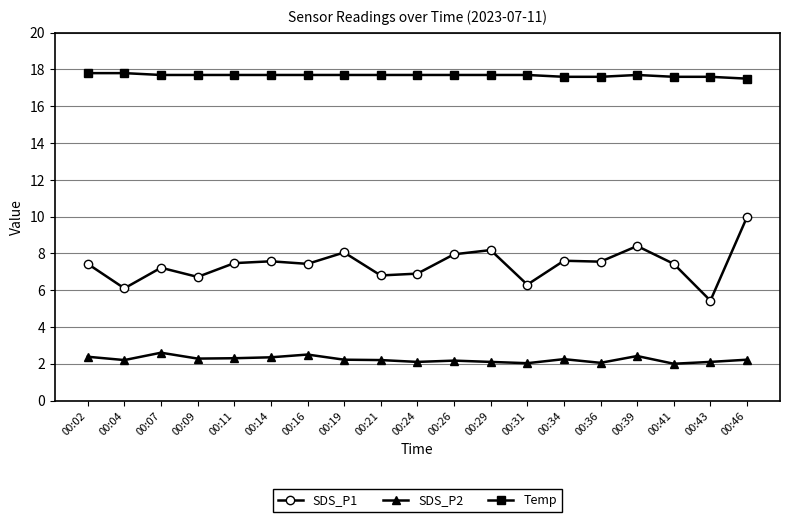

At how many categories does at least one series exceed 2?

19